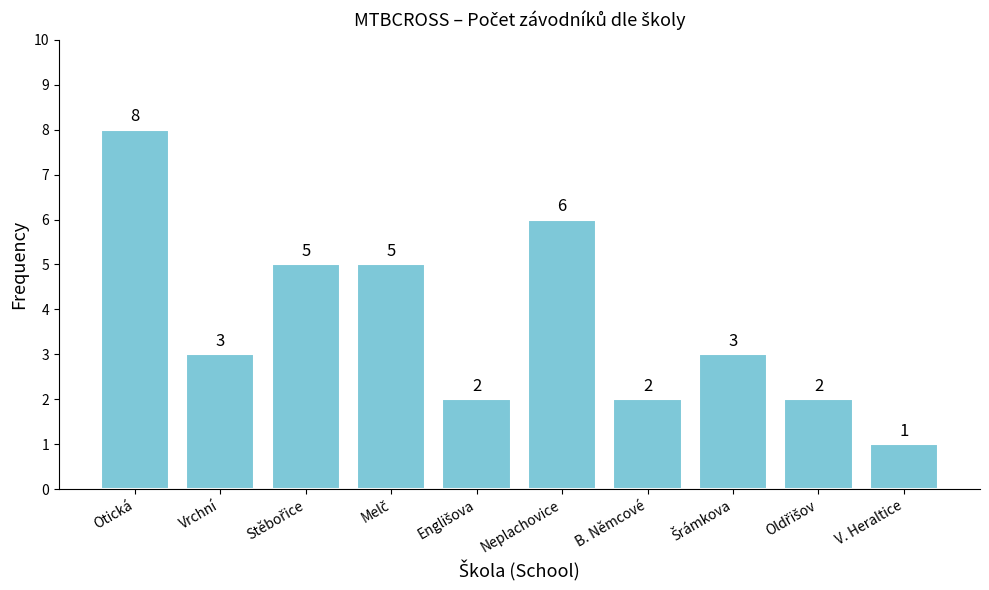

Reading right to left, what are all the values shown in this chart?

1	2	3	2	6	2	5	5	3	8